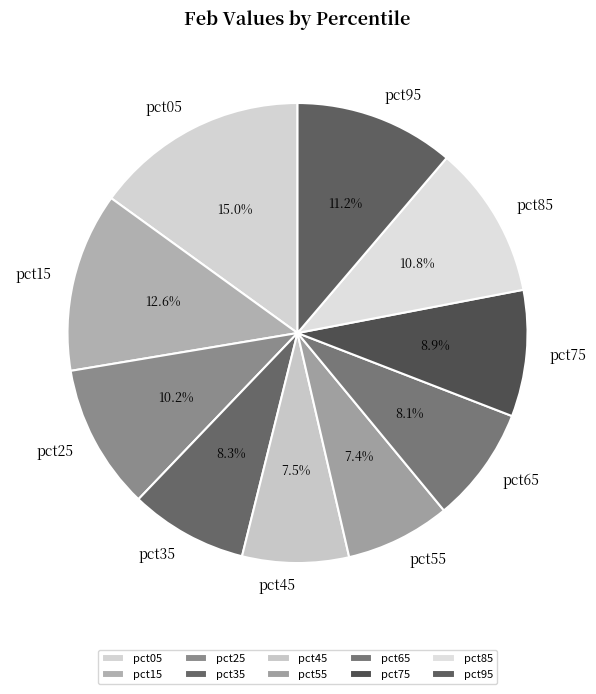

What percentage do pct05 and pct55 together represent?

22.4%